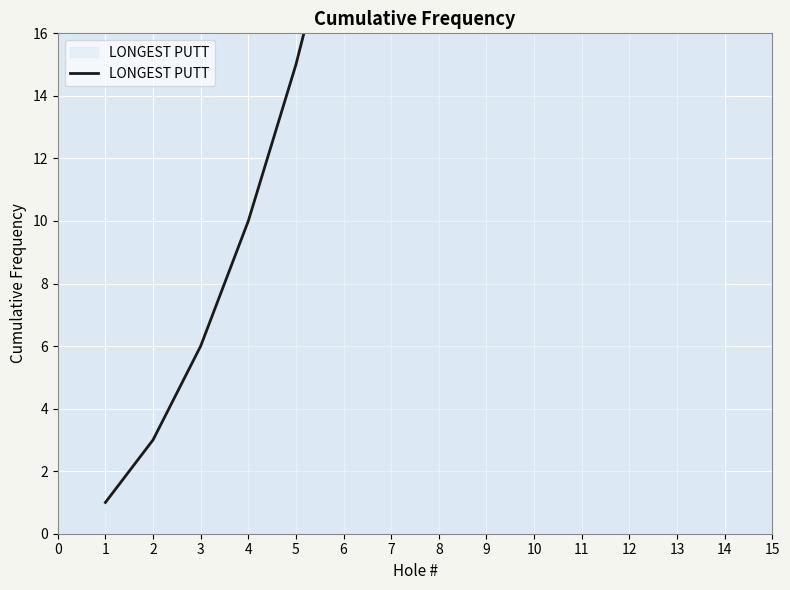

How many lines are shown in the chart?

1